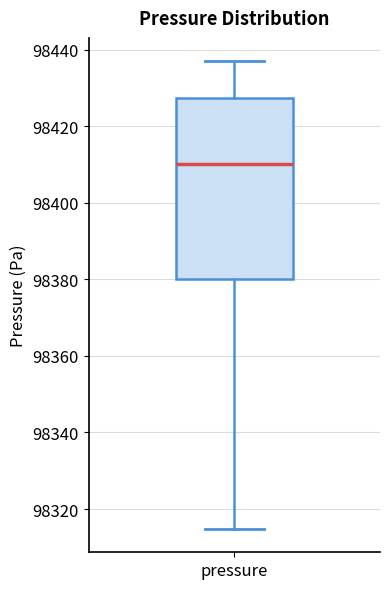

Where does the median line of the box for pressure sit on the y-axis? The values are not printed on the chart, so give them approximately, as read against the axis.

98410